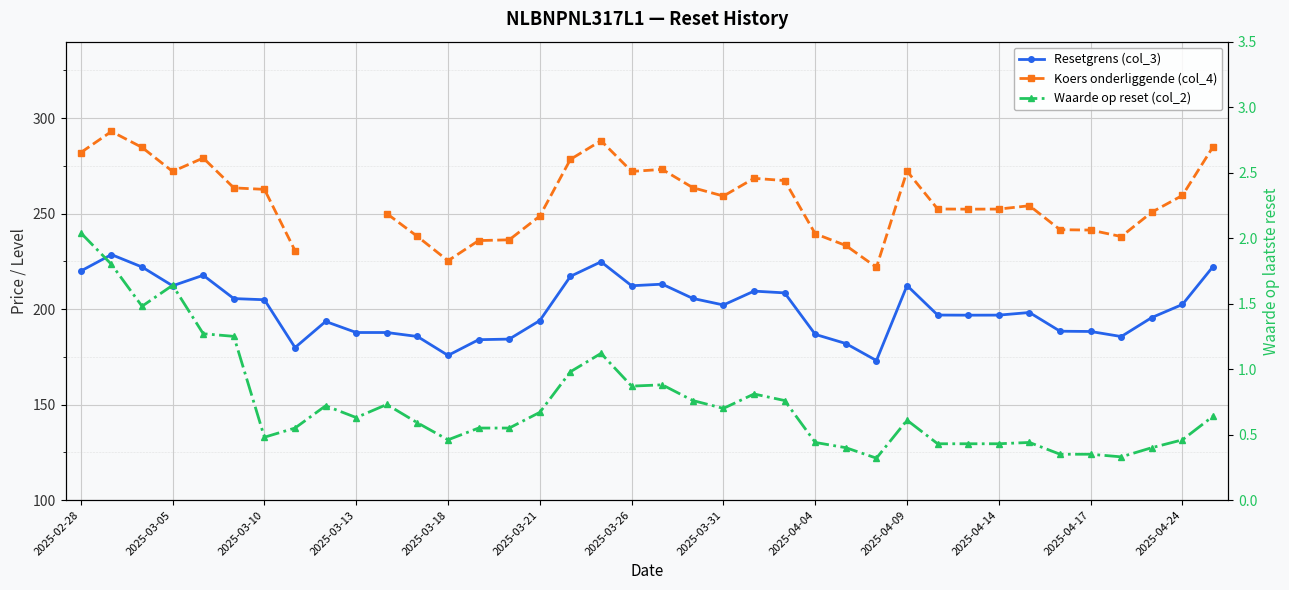

In Koers onderliggende (col_4), how many points are lower than both neighbors (excluding endpoints)?

7